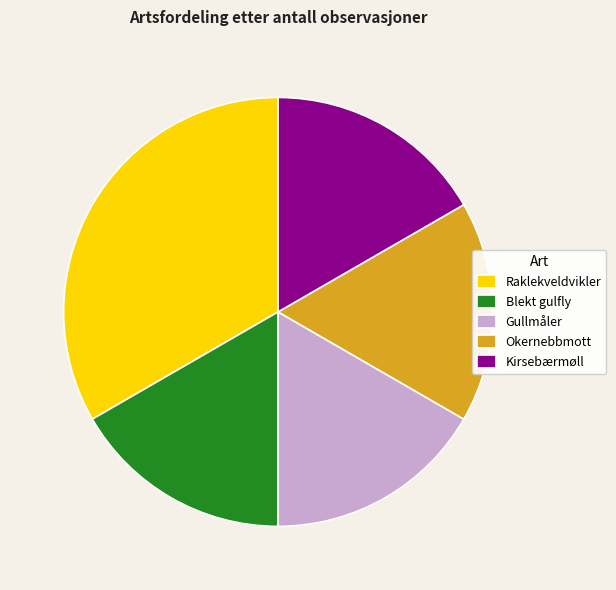

True or false: Gullmåler accounts for 26% of the total.

False